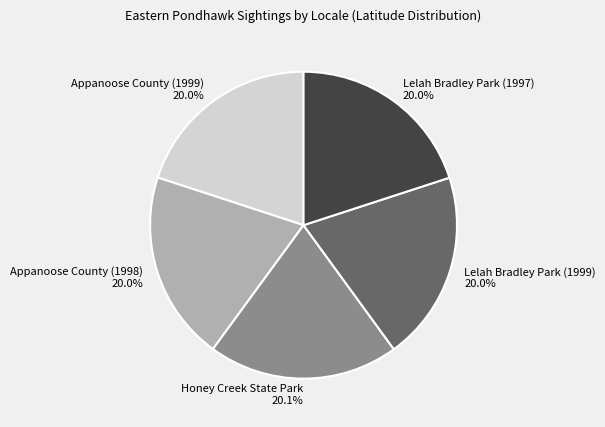

Approximately how many times larger is the value at Appanoose County (1999) compared to Lelah Bradley Park (1997)?

1.0